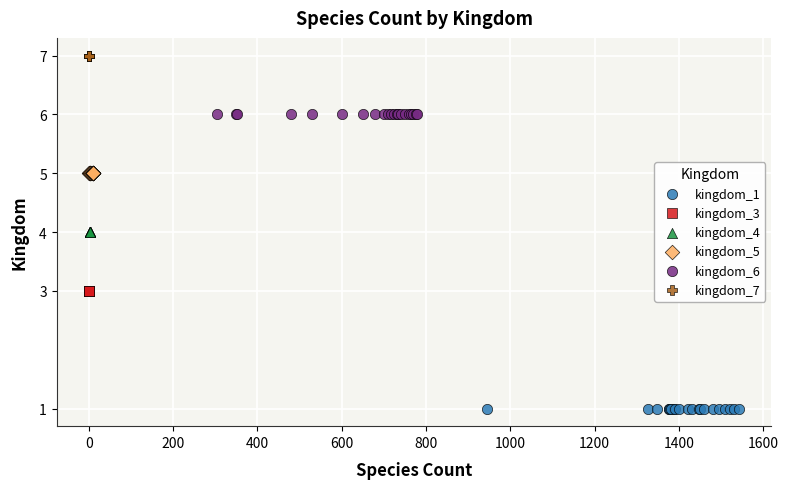

What are all the series names shown in the legend?

kingdom_1, kingdom_3, kingdom_4, kingdom_5, kingdom_6, kingdom_7